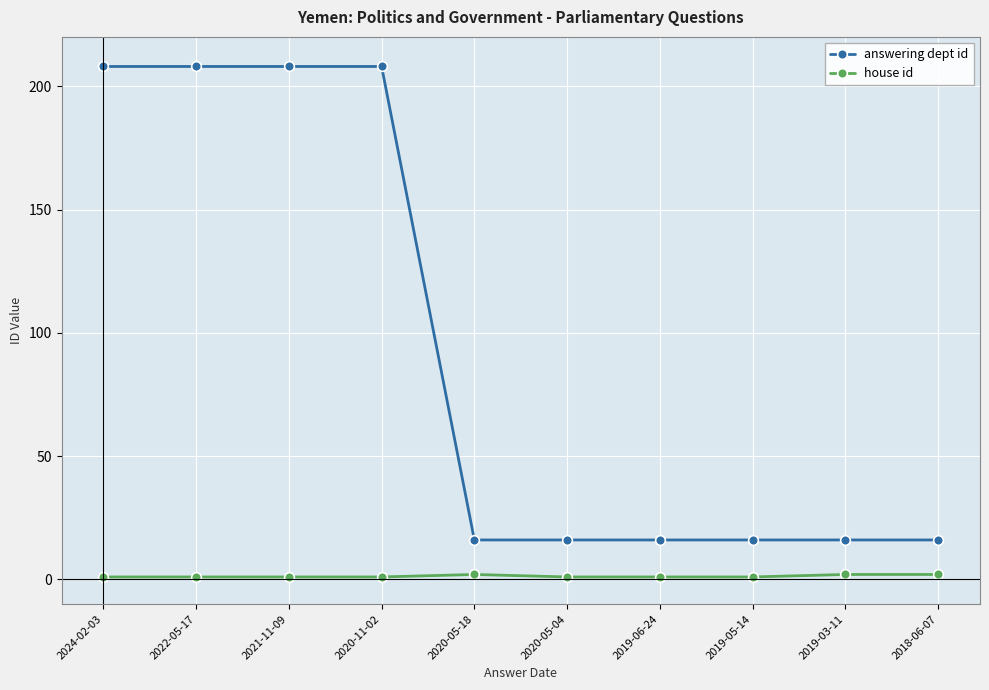

Does the chart display data point markers on the line(s)?

Yes